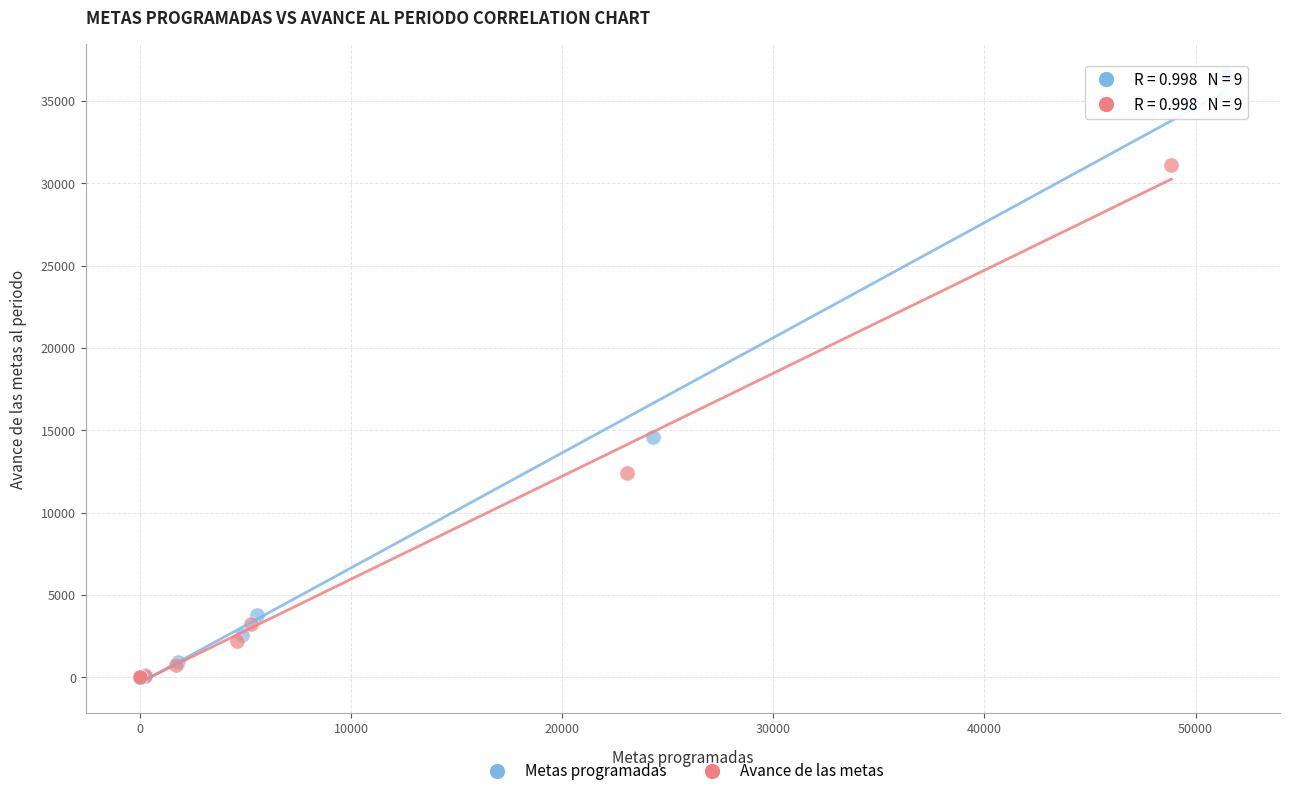

Which series contains the highest Y value?

Metas programadas